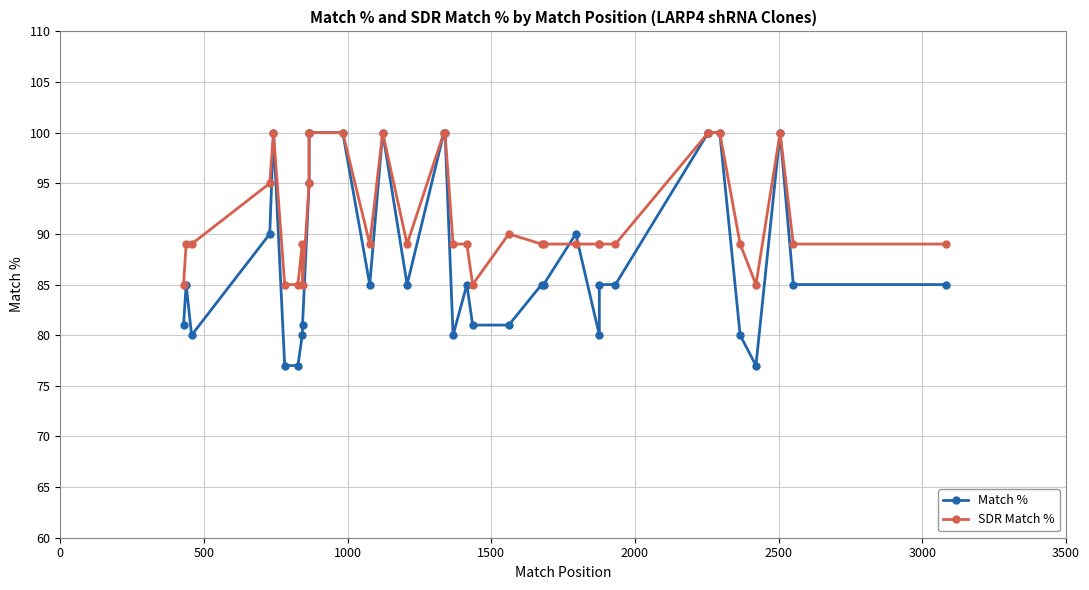

What is the maximum value for Match %?

100